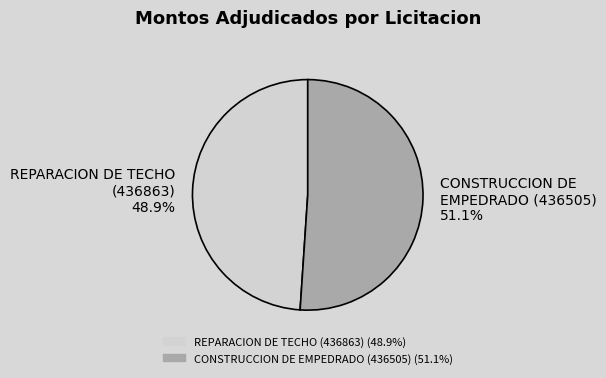

To the nearest percent, what is the difference between the largest and smallest slice percentages?

2%